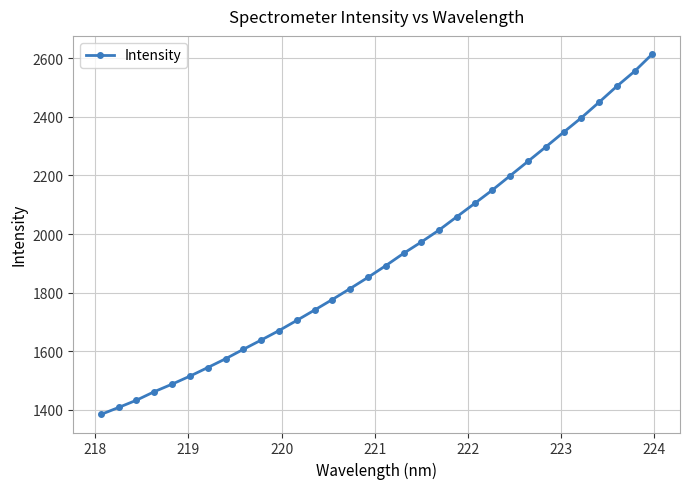

What is the value of the 18th point from the left?

1933.8